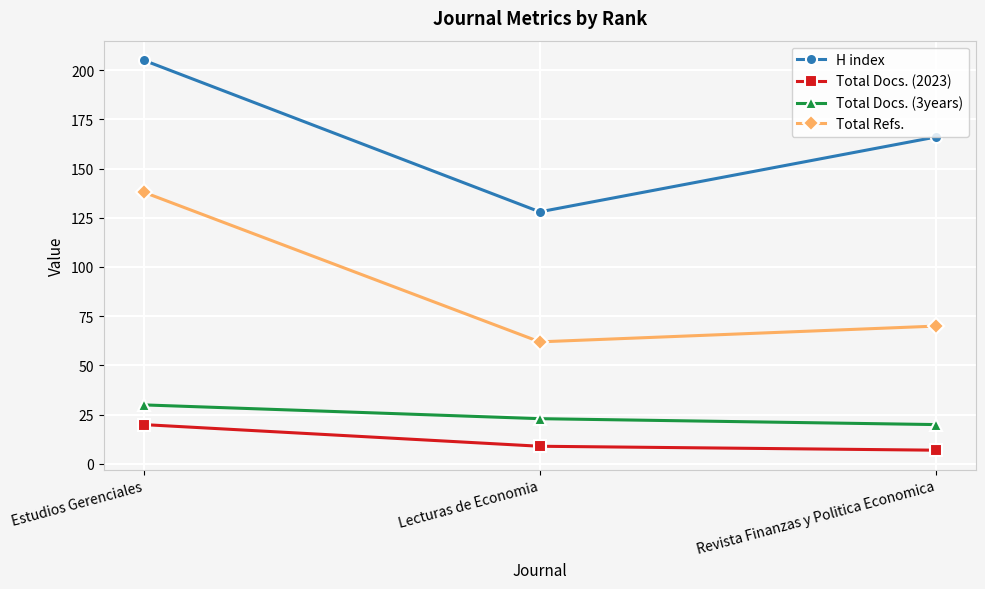

At Estudios Gerenciales, list the series in order from largest to smallest.

H index, Total Refs., Total Docs. (3years), Total Docs. (2023)